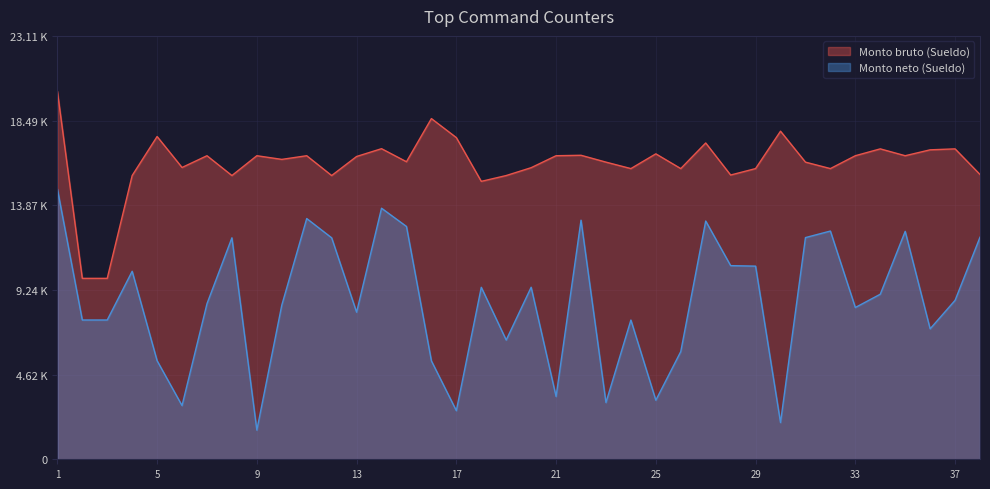

Reading left to right, what are all the values shown in this chart?

Monto bruto (Sueldo): 20096.8	9876.3	9876.3	15488.3	17618.6	15928.3	16570.4	15488.3	16570.3	16370.3	16570.3	15488.3	16528.5	16954.5	16242.5	18597.3	17559.3	15171.0	15488.3	15917.3	16570.3	16594.5	16220.3	15868.3	16673.3	15868.3	17266.5	15516.3	15868.3	17909.3	16220.3	15868.3	16570.3	16944.5	16570.3	16892.3	16944.5	15545.2
Monto neto (Sueldo): 14761.2	7602.6	7602.6	10262.6	5380.1	2930.9	8491.6	12089.2	1593.1	8414.8	13141.6	12089.2	8029.2	13705.1	12709.2	5372.0	2654.5	9387.6	6509.2	9391.2	3426.5	13051.5	3096.6	7600.4	3225.0	5879.4	13005.1	10570.4	10543.1	2005.1	12101.2	12458.8	8285.0	9009.9	12441.6	7121.8	8676.8	12121.9